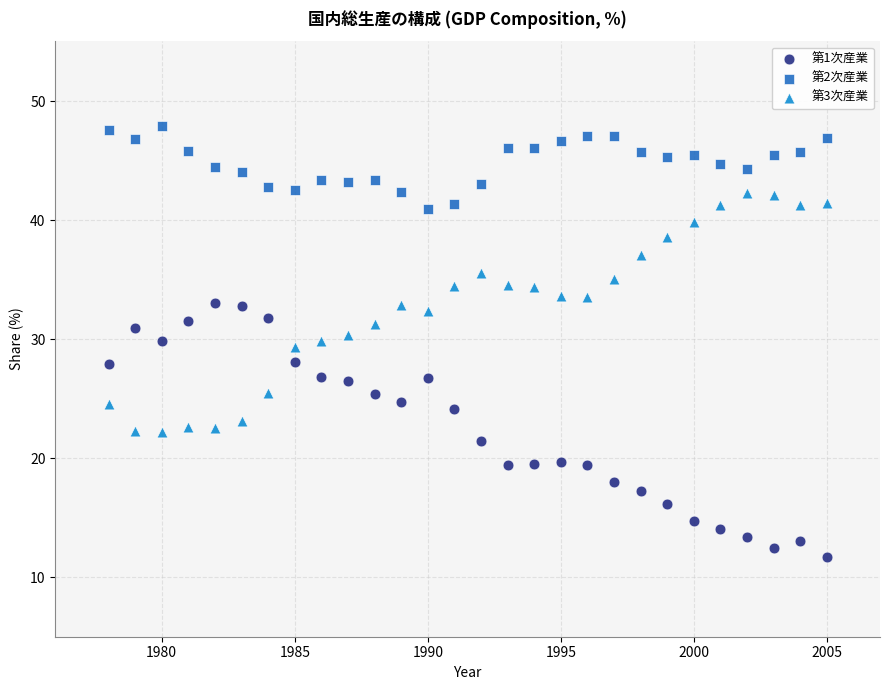

Which series reaches the minimum Y coordinate?

第1次産業